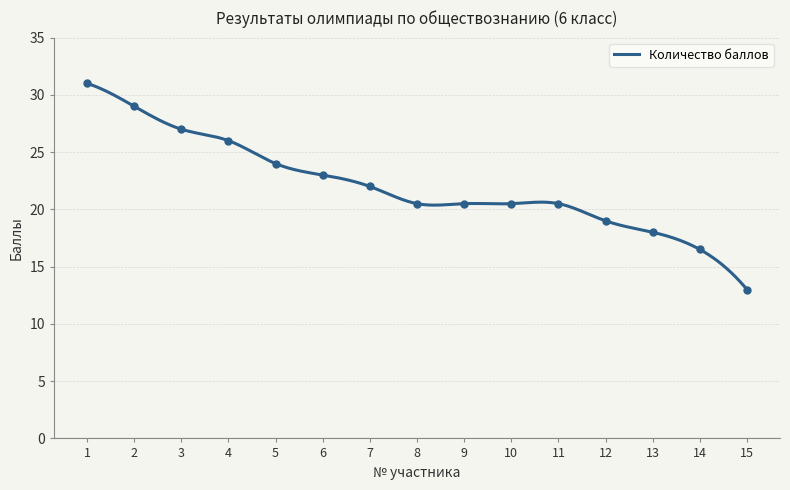

Reading left to right, transcribe all the data shown in this chart.

31.0	29.0	27.0	26.0	24.0	23.0	22.0	20.5	20.5	20.5	20.5	19.0	18.0	16.5	13.0